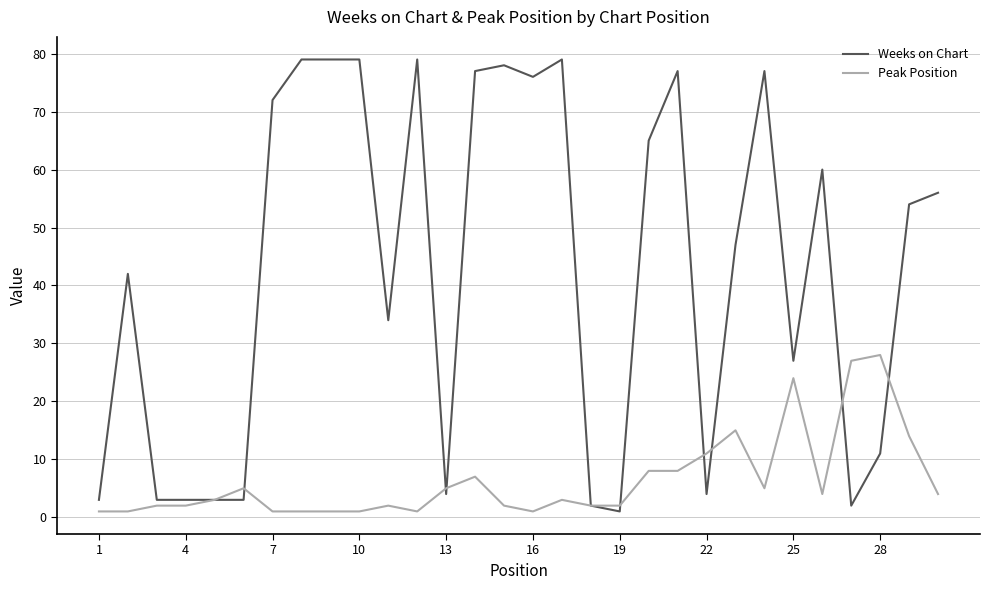

What is the maximum value shown in the chart?

79